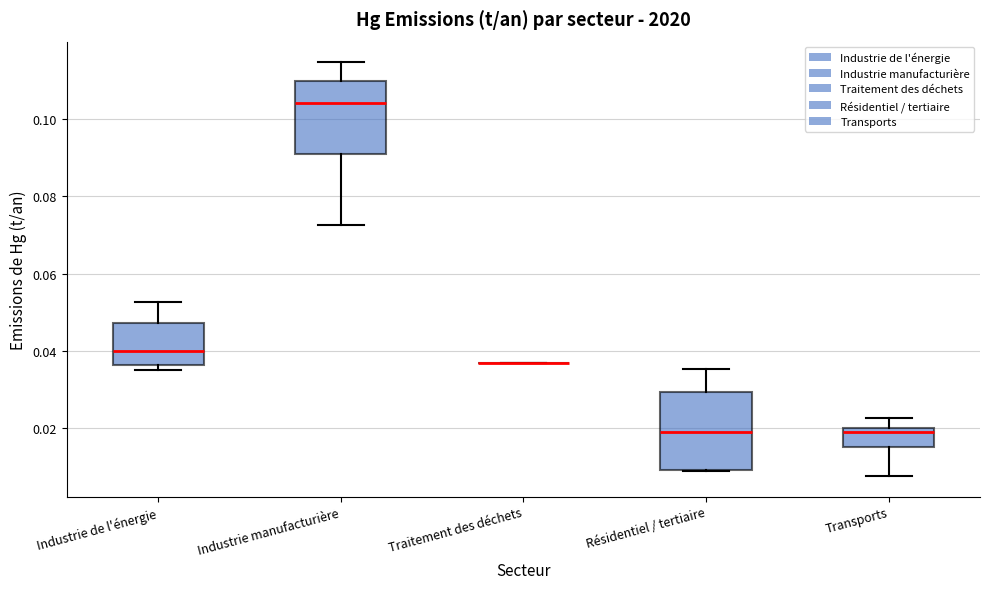

Where does the median line of the box for Industrie manufacturière sit on the y-axis? The values are not printed on the chart, so give them approximately, as read against the axis.

0.104